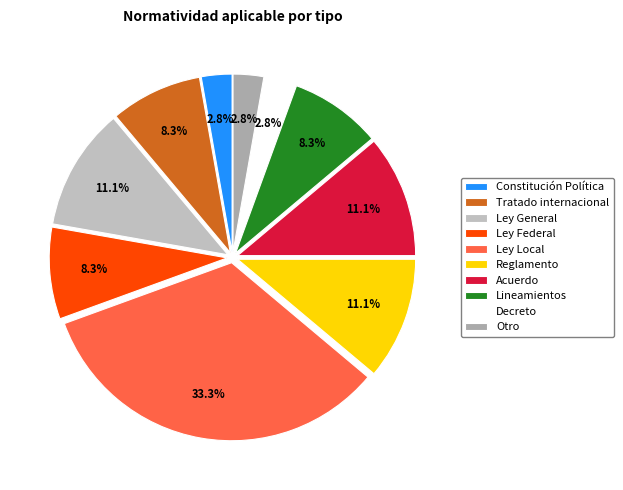

To the nearest percent, what percentage of the pie is Otro?

3%